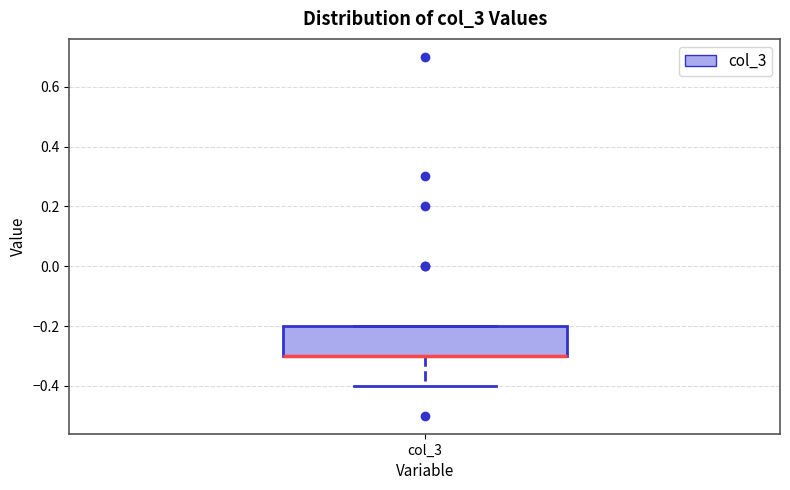

Transcribe this box plot: give where the median line is, the range the box spans, and where the two whiskers end, as read against the y-axis. The values are not printed on the chart, so give them approximately, as read against the axis.

median -0.3 (drawn on the box's lower edge), box -0.3 to -0.2, whiskers -0.4 to -0.2